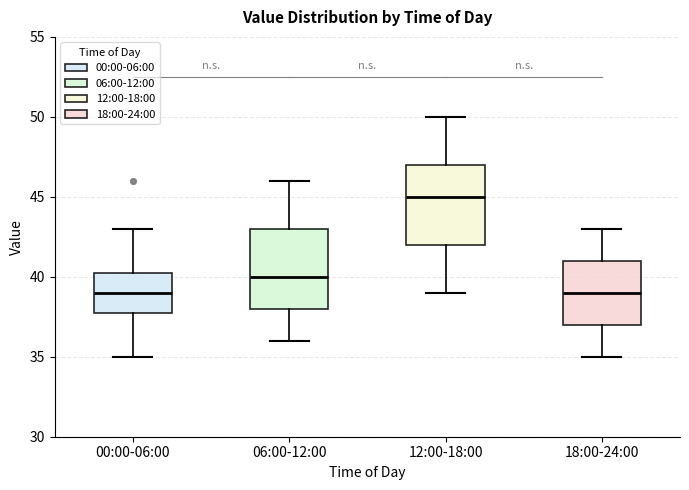

Which box's median line is the highest?

12:00-18:00